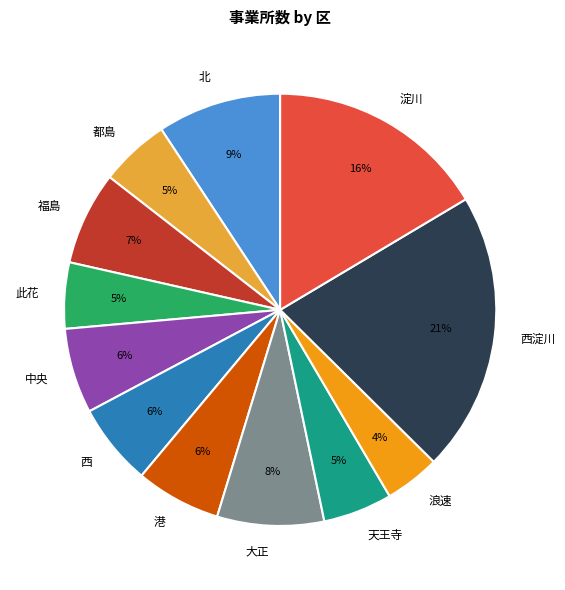

Which slice is the smallest?

浪速